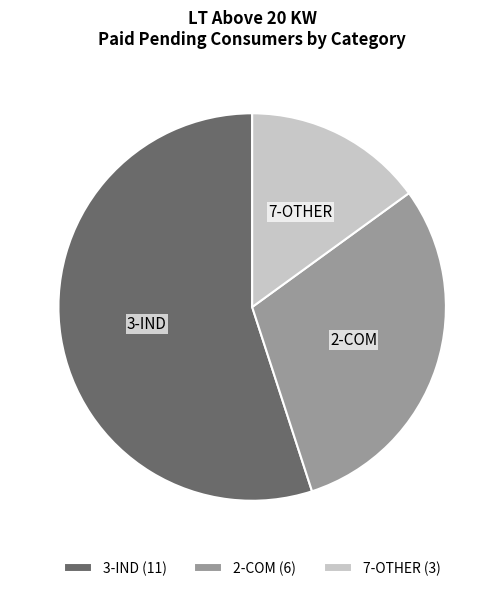

Does 3-IND account for over 50% of the chart?

Yes